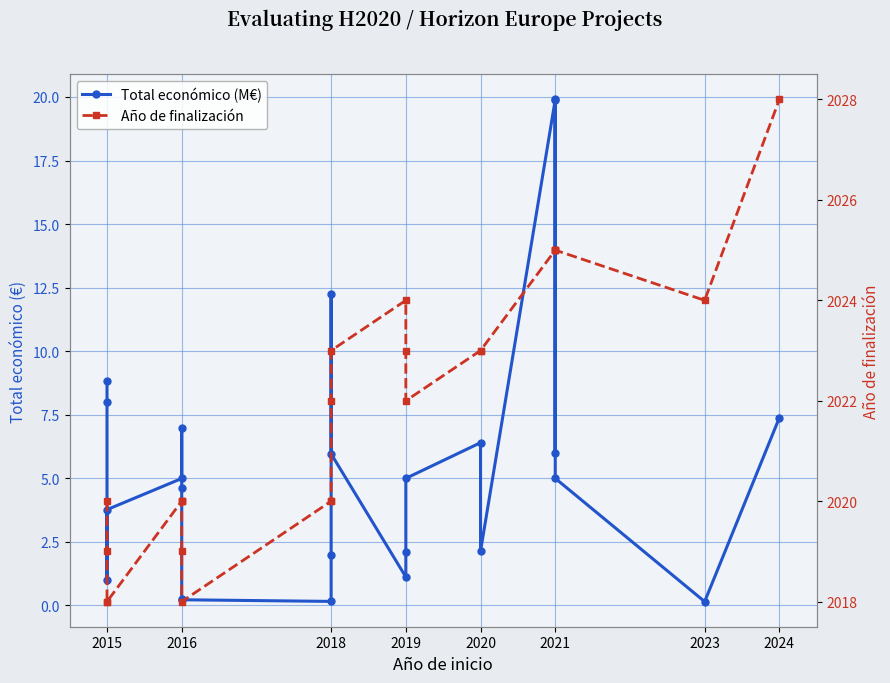

Is it true that Año de finalización equals 2020.0 at 2018?

True